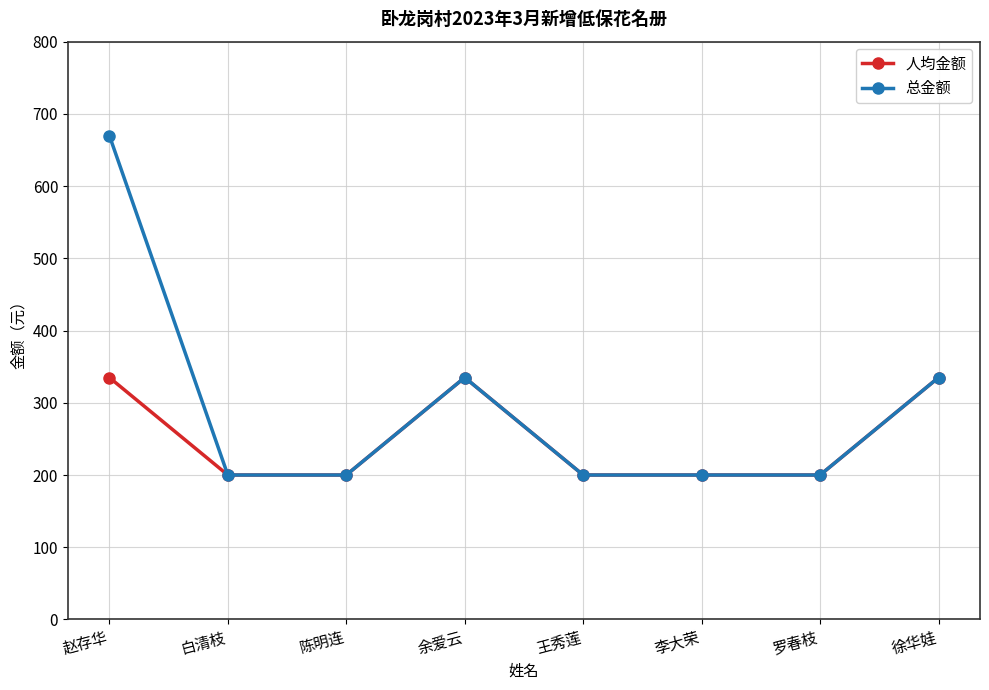

What is the approximate value of 总金额 at 王秀莲, to the nearest 5?

200